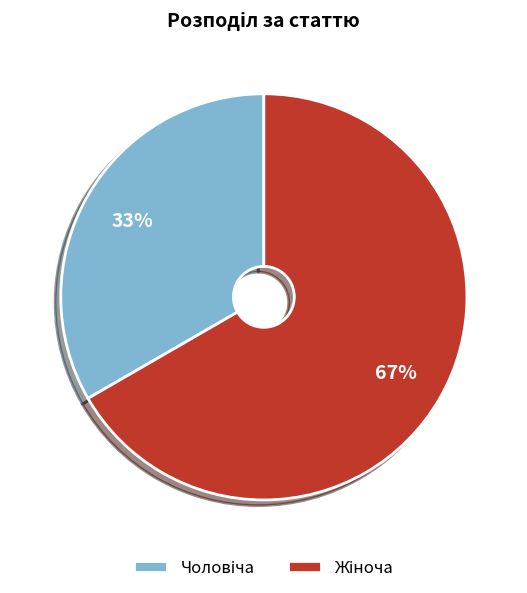

Does any single category account for the majority?

Yes